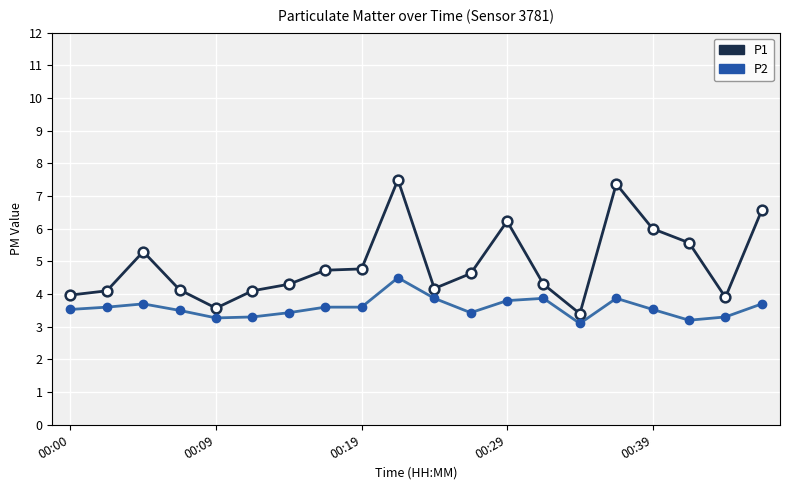

What is the difference between the maximum and minimum values in the P1 series?

4.1